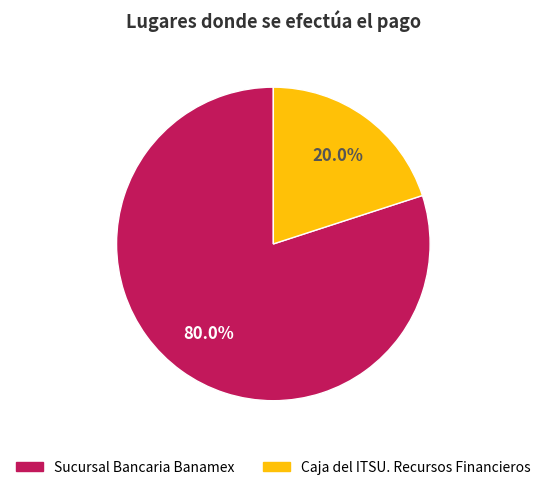

Rank the categories by value from highest to lowest.

Sucursal Bancaria Banamex, Caja del ITSU. Recursos Financieros